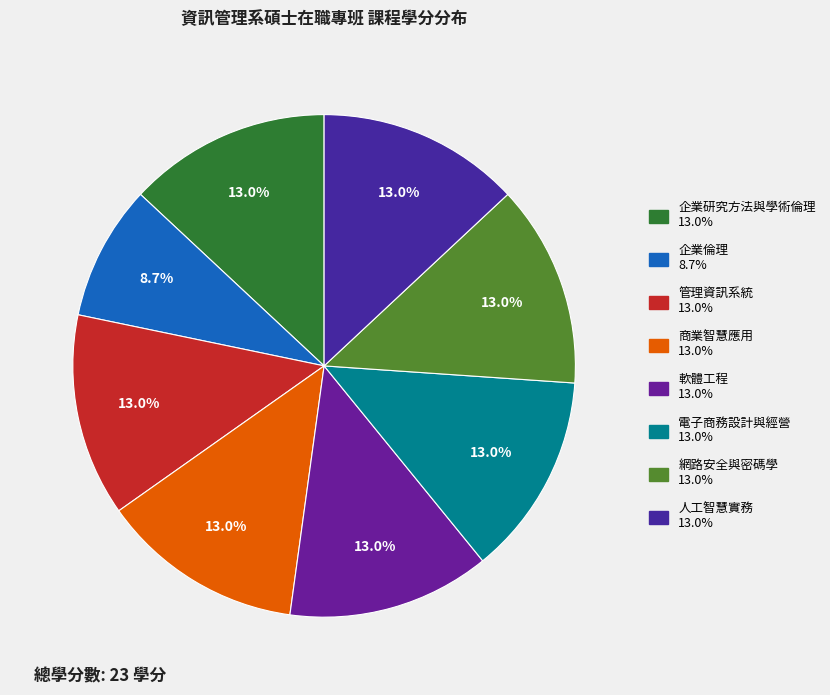

Count the number of slices in the pie.

8